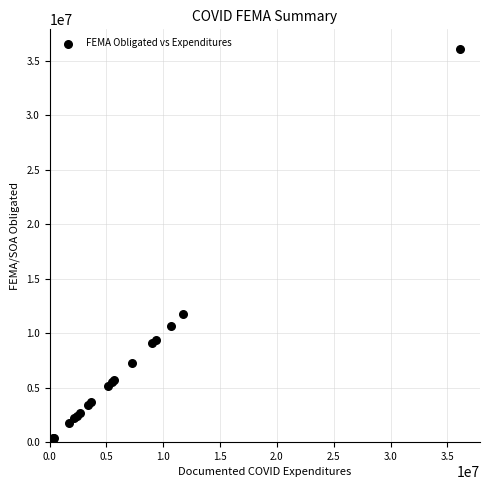

What Y value in the scatter plot is closest to 18033395?

11726296.1